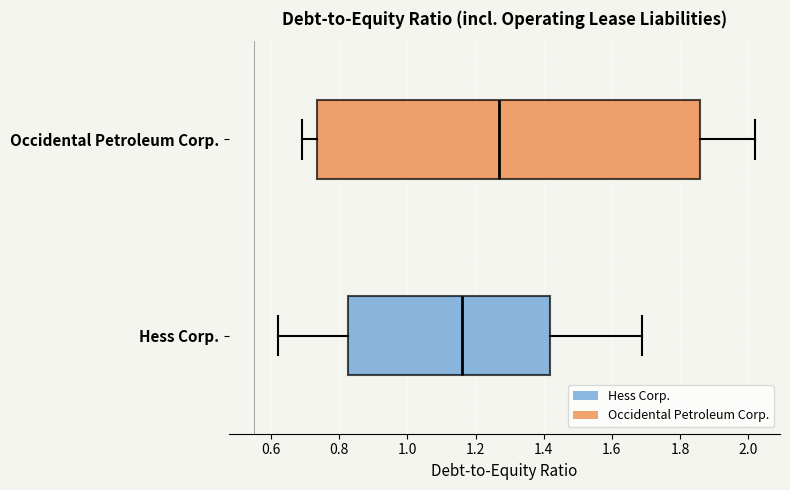

Which box's median line is the furthest to the left?

Hess Corp.